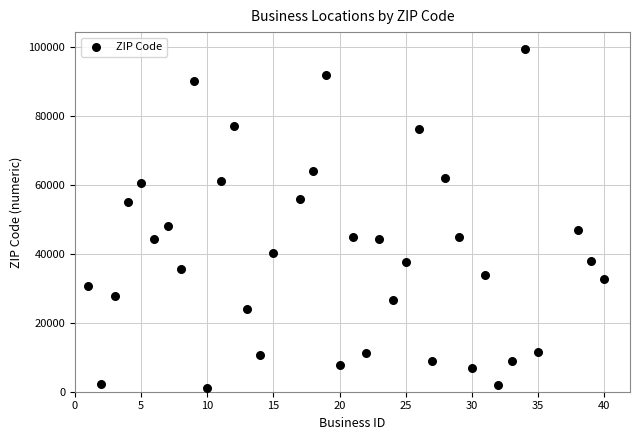

What Y value in the scatter plot is closest to 50164?

48091